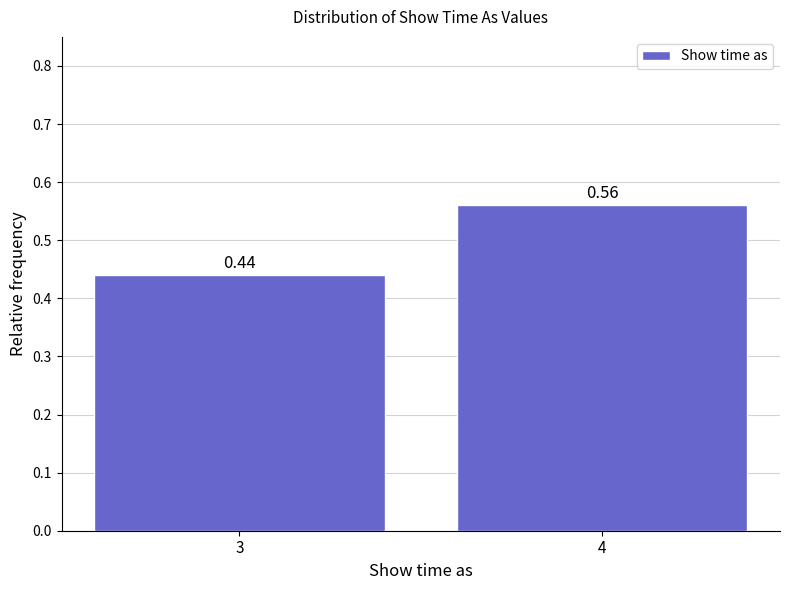

List the labels in order of value, largest first.

4, 3